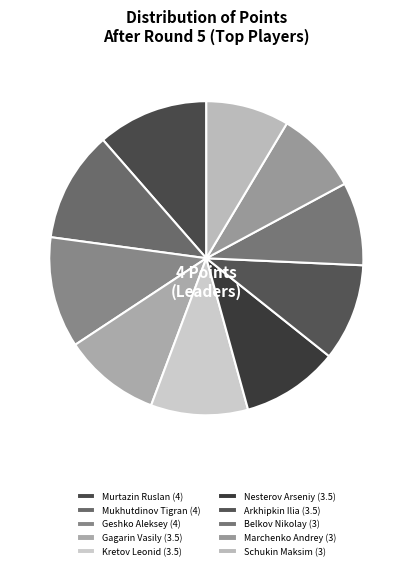

How many segments does this pie chart have?

10